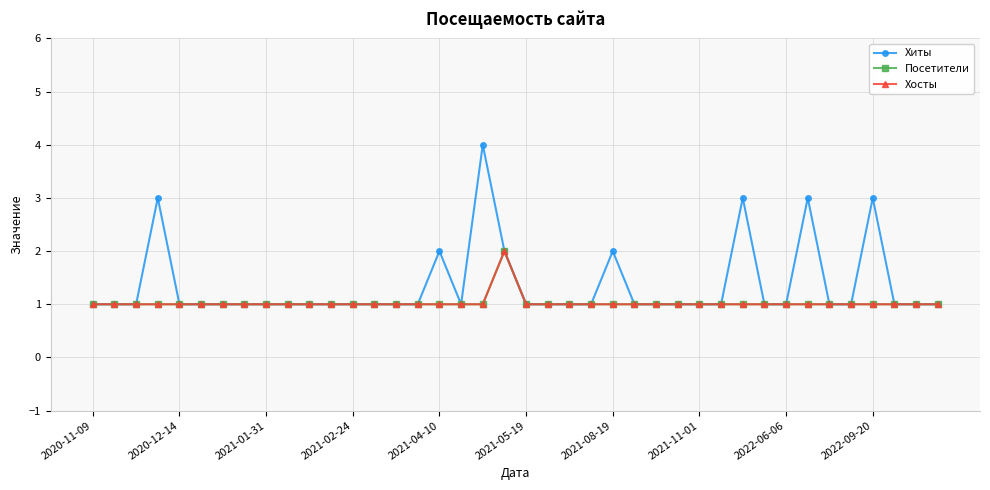

List the series in order of their peak value, lowest first.

Посетители, Хосты, Хиты